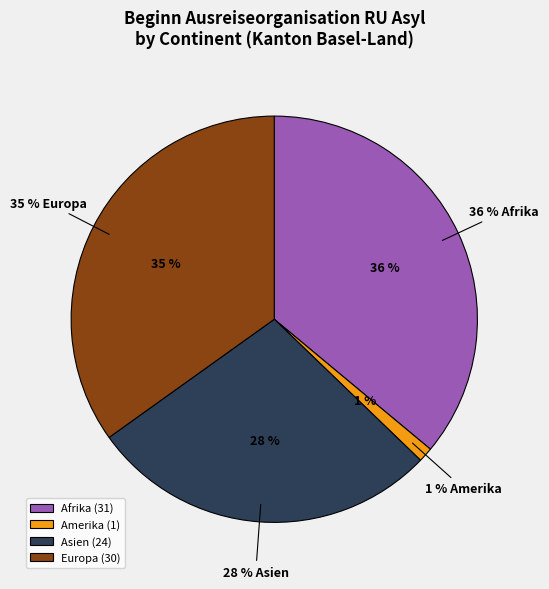

Does any single category account for the majority?

No